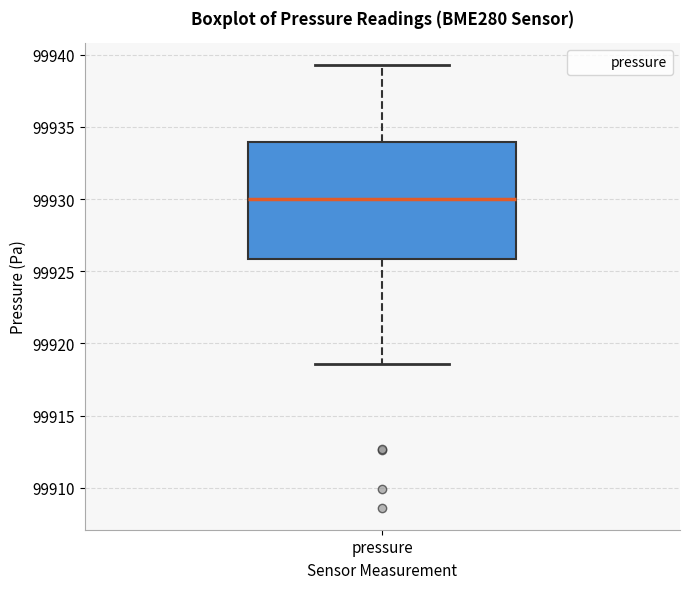

Transcribe this box plot: give where the median line is, the range the box spans, and where the two whiskers end, as read against the y-axis. The values are not printed on the chart, so give them approximately, as read against the axis.

median 99930.0, box 99926.0 to 99934.0, whiskers 99918.5 to 99939.5